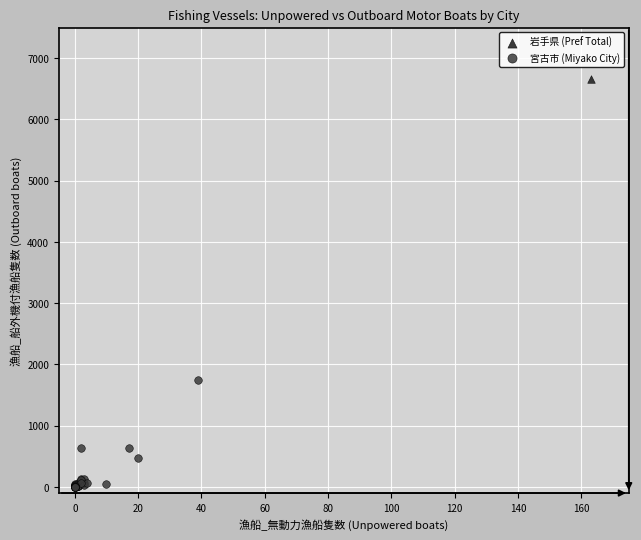

What are all the series names shown in the legend?

岩手県 (Pref Total), 宮古市 (Miyako City)